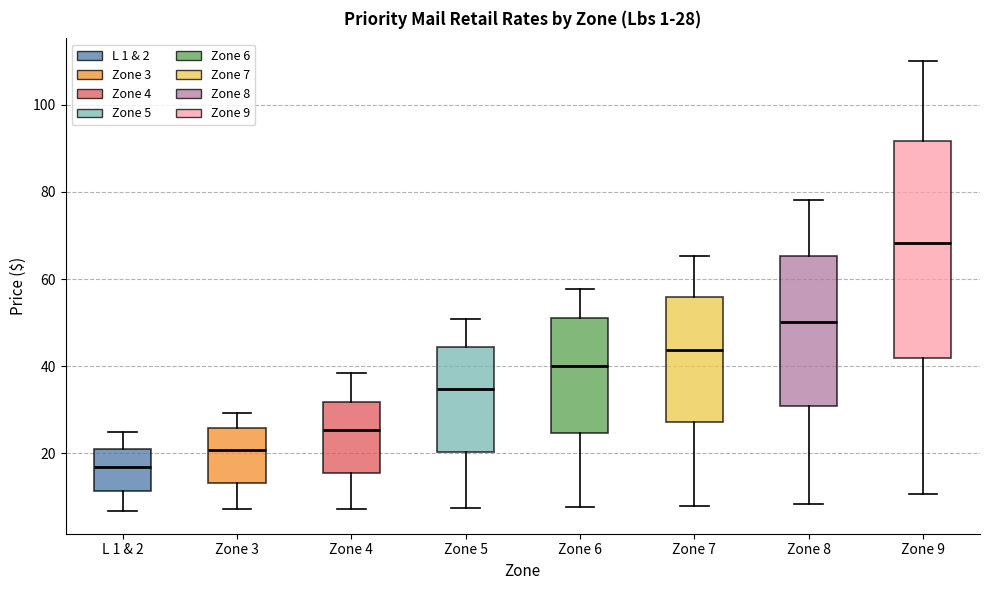

Comparing the boxes themselves (not the whiskers), which one is the tallest?

Zone 9